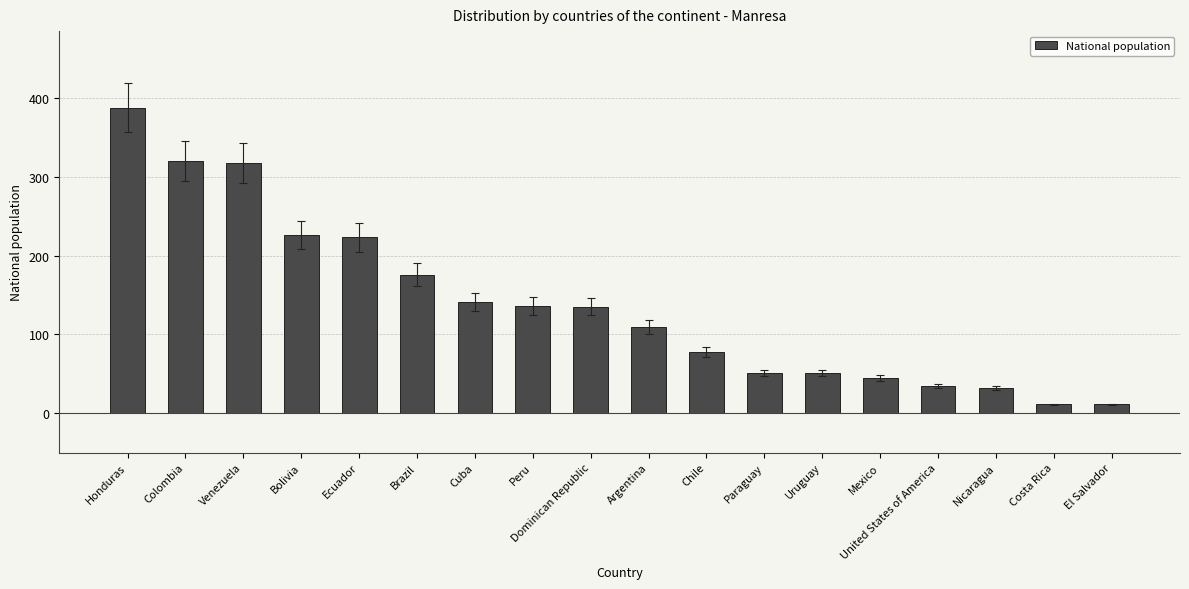

Count the number of categories in the chart.

18